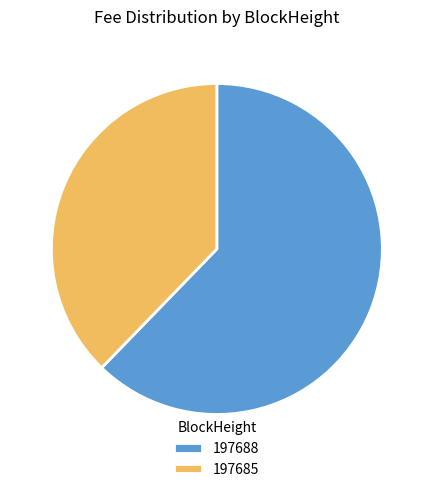

Which slice is the smallest?

197685